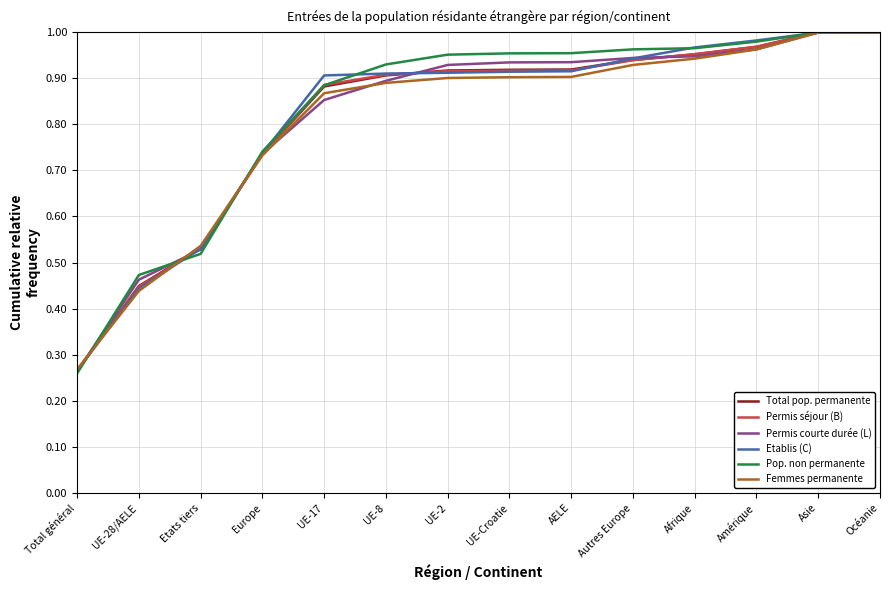

Which label corresponds to the smallest value in the chart?

Total général